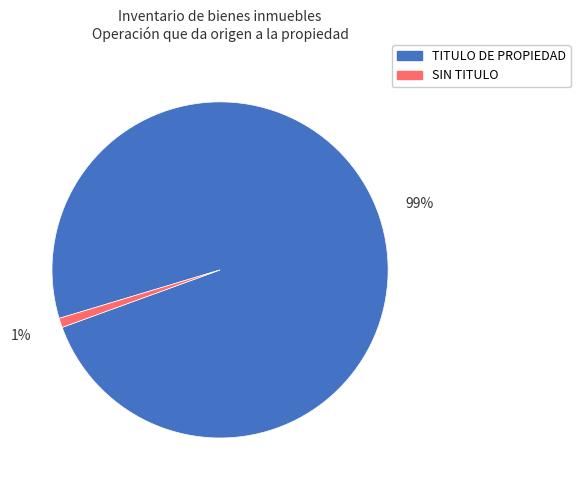

Which has a higher value, SIN TITULO or TITULO DE PROPIEDAD?

TITULO DE PROPIEDAD